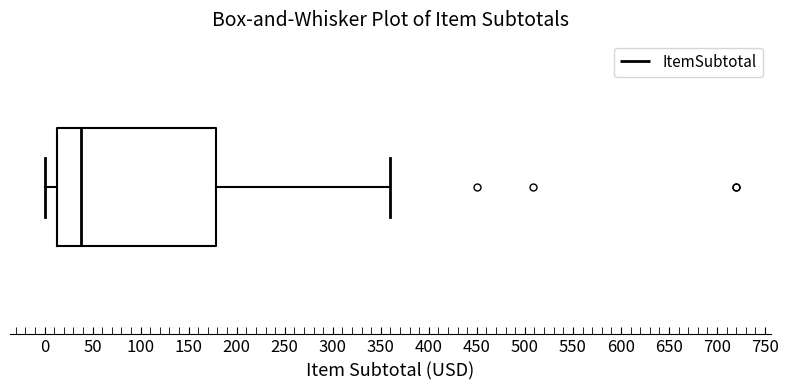

Where does the median line of the box sit on the x-axis? The values are not printed on the chart, so give them approximately, as read against the axis.

40